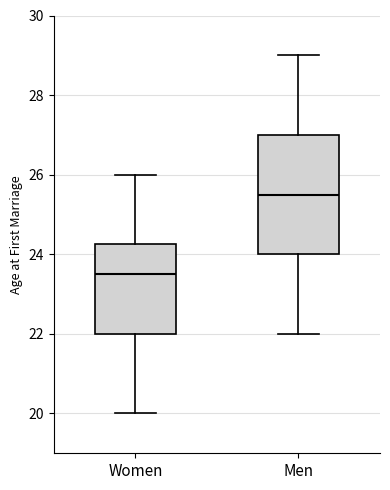

Comparing the boxes themselves (not the whiskers), which one is the tallest?

Men